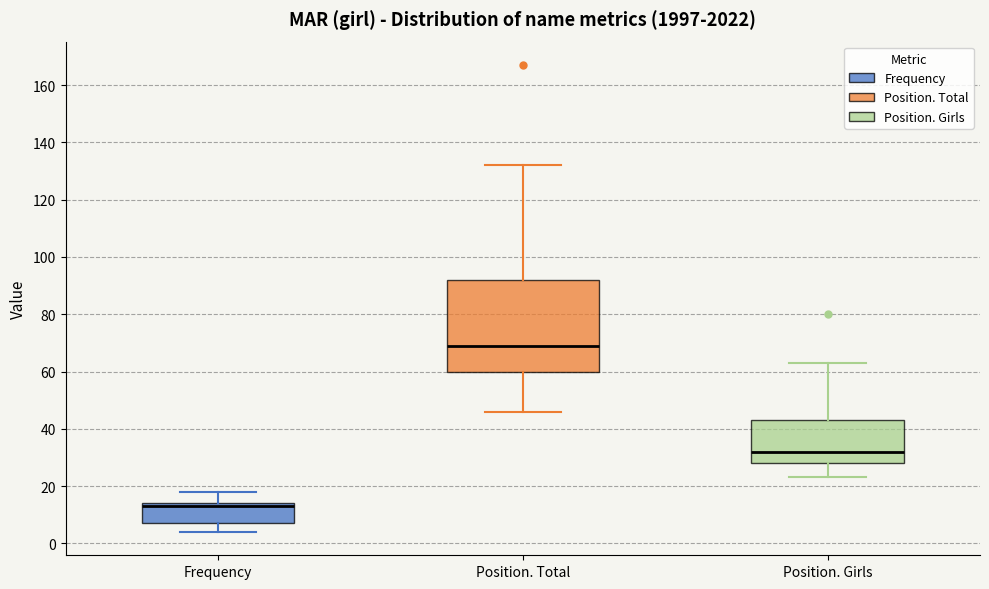

Reading left to right, transcribe this box plot: for each box, give where its median line is, the range the box spans, and where its two whiskers end, as read against the y-axis. The values are not printed on the chart, so give them approximately, as read against the axis.

Frequency: median 14 (just below the box's upper edge), box 8 to 14, whiskers 4 to 18
Position. Total: median 70, box 60 to 92, whiskers 46 to 132
Position. Girls: median 32, box 28 to 44, whiskers 24 to 64